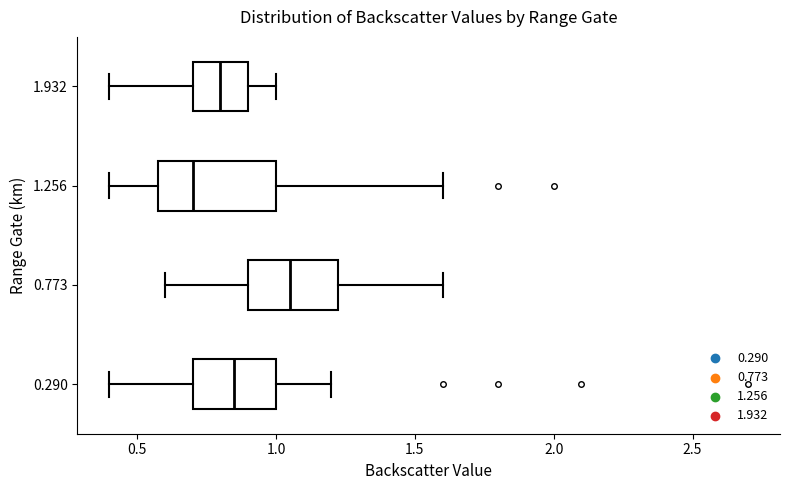

Which box is the widest, from its left edge to its right edge?

1.256